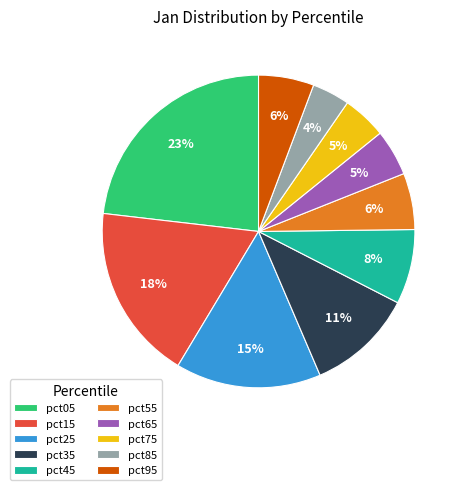

Which slice is the largest?

pct05